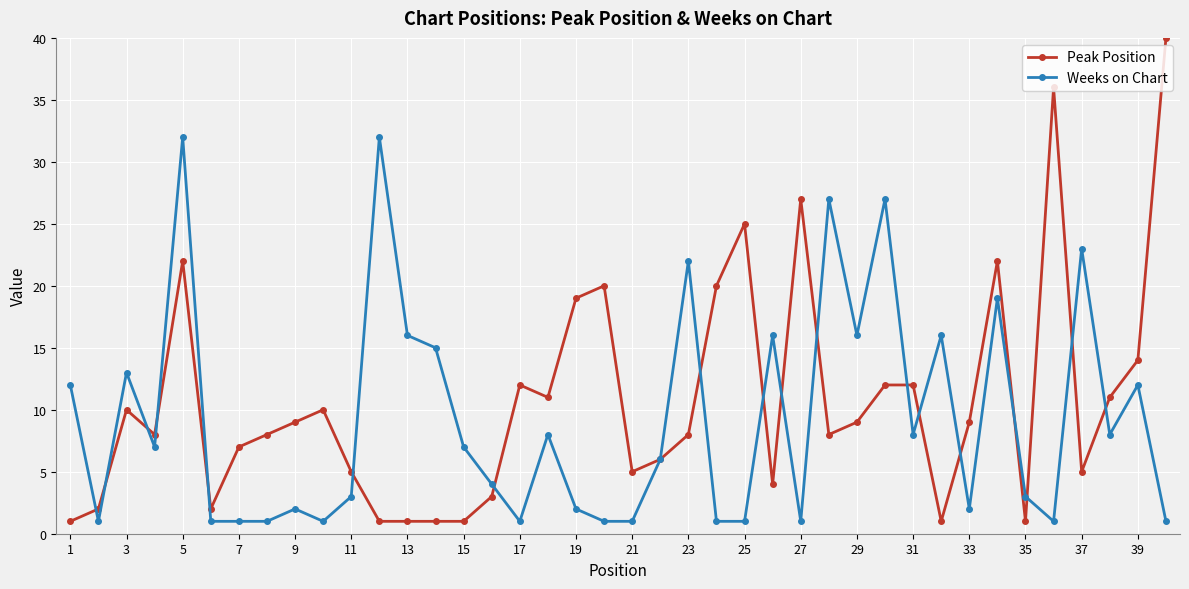

Which series has the largest total across all categories?

Peak Position